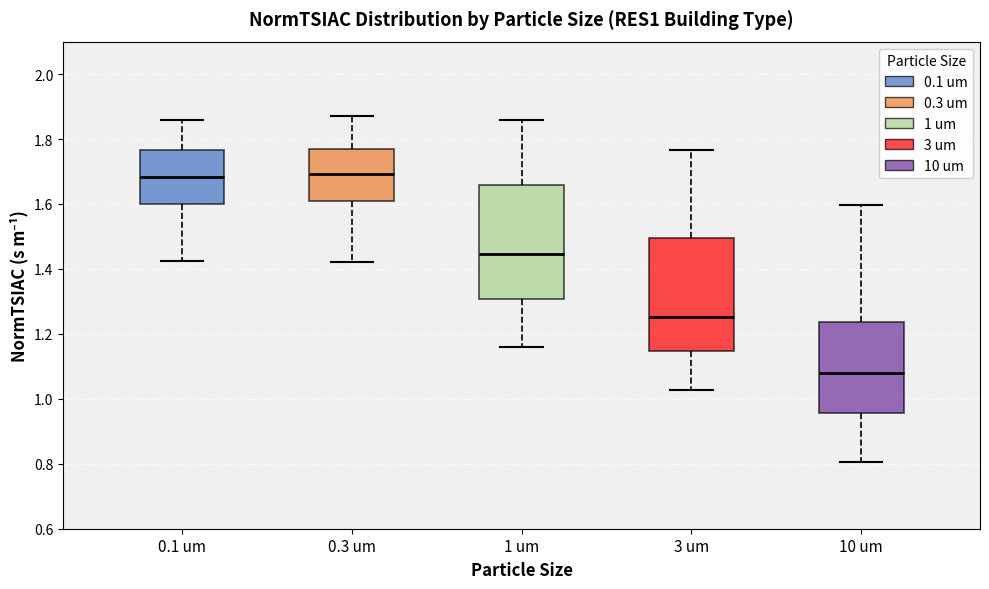

Reading left to right, read every box against the y-axis: the position of its median line, the range the box covers, and the ends of its whiskers. The values are not printed on the chart, so give them approximately, as read against the axis.

0.1 um: median 1.68, box 1.60 to 1.76, whiskers 1.42 to 1.86
0.3 um: median 1.70, box 1.60 to 1.78, whiskers 1.42 to 1.88
1 um: median 1.44, box 1.30 to 1.66, whiskers 1.16 to 1.86
3 um: median 1.26, box 1.14 to 1.50, whiskers 1.02 to 1.76
10 um: median 1.08, box 0.96 to 1.24, whiskers 0.80 to 1.60